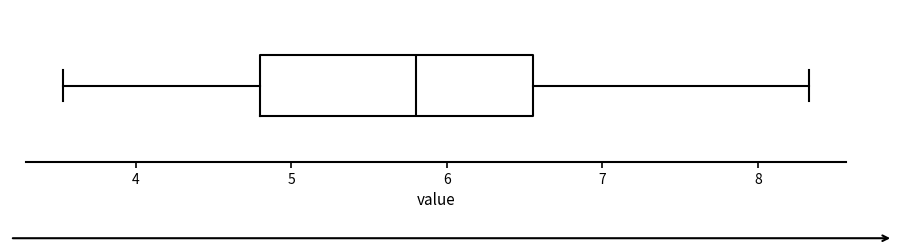

Read this box plot against the x-axis: the position of the median line, the range covered by the box, and the ends of both whiskers. The values are not printed on the chart, so give them approximately, as read against the axis.

median 5.8, box 4.8 to 6.6, whiskers 3.5 to 8.3